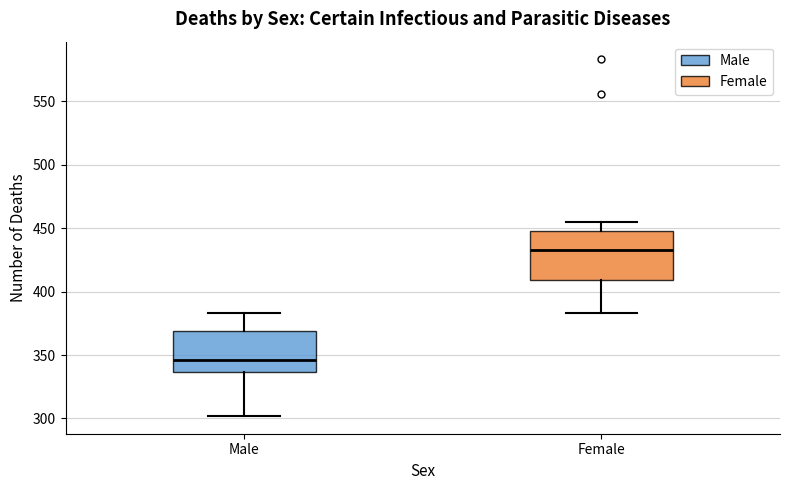

Comparing the boxes themselves (not the whiskers), which one is the tallest?

Female